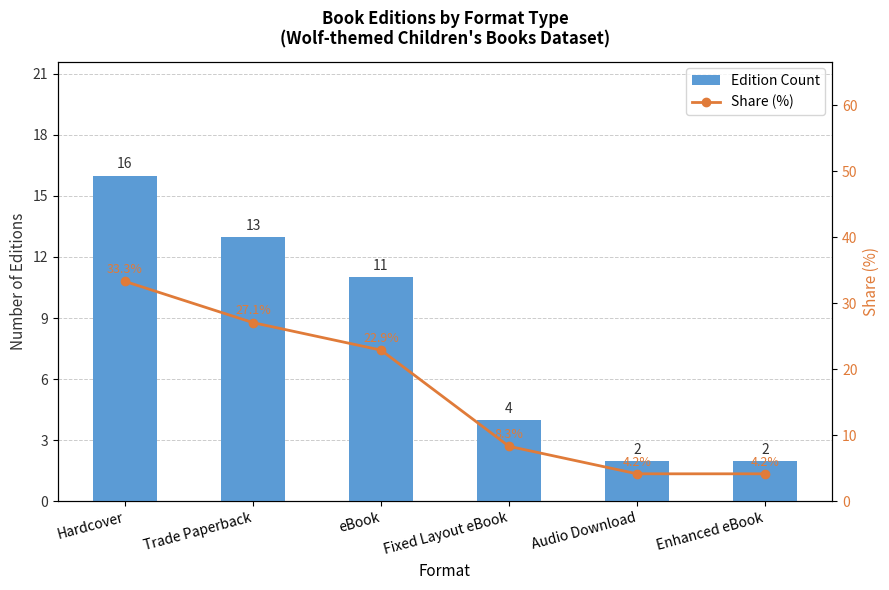

True or false: Edition Count has a value of 10.4 at Hardcover.

False